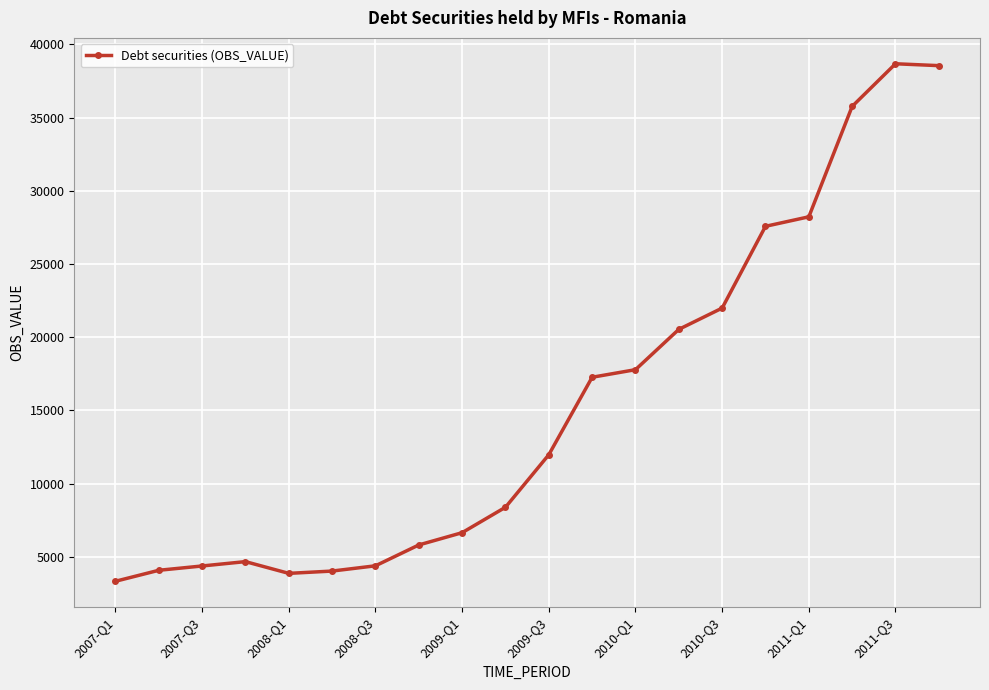

What is the minimum value shown in the chart?

3335.4